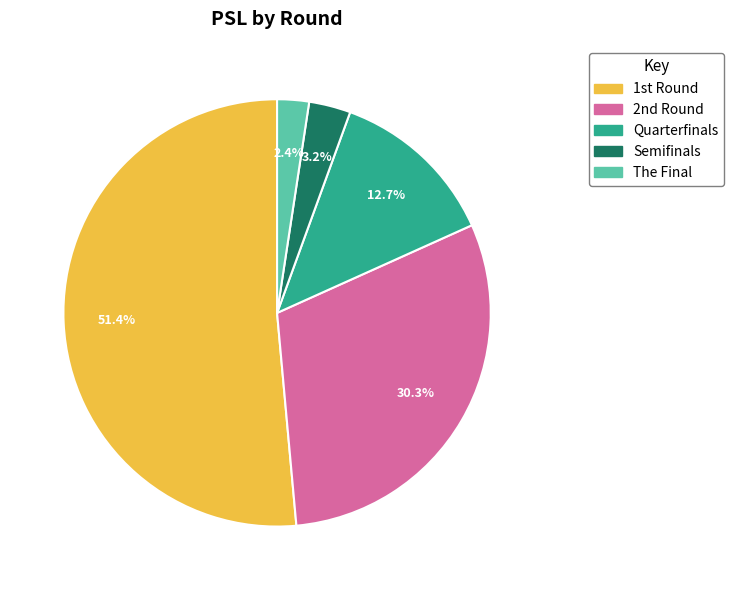

Is there any slice that represents more than half of the pie?

Yes